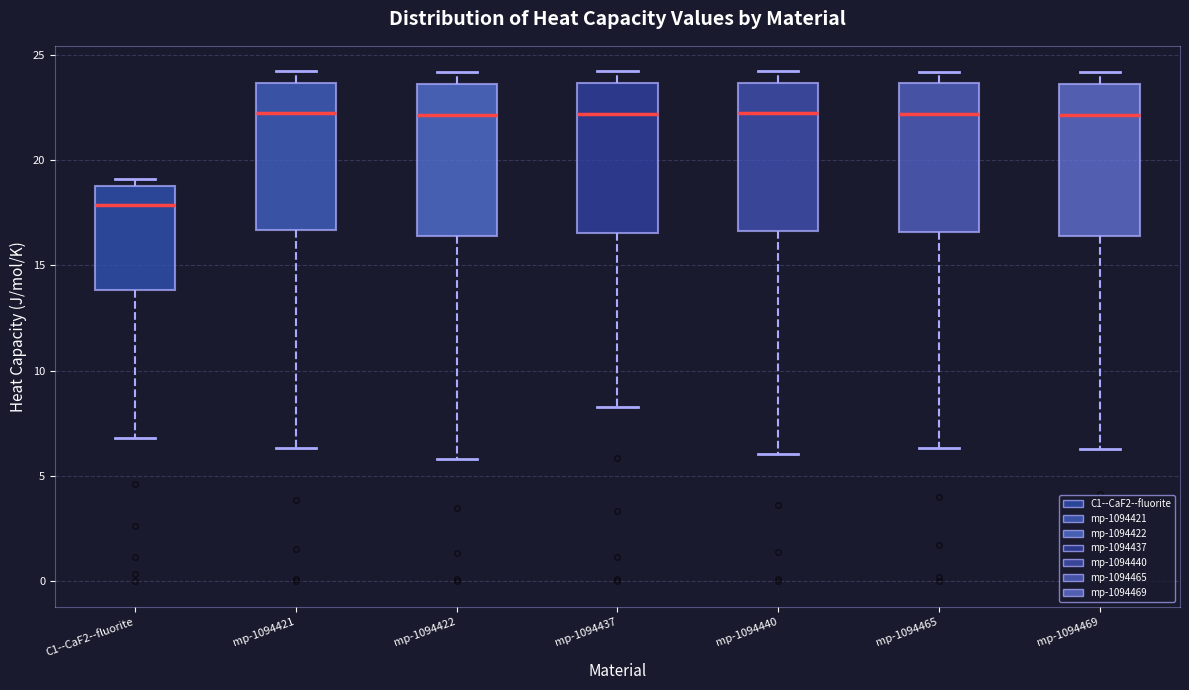

Reading left to right, transcribe this box plot: for each box, give where its median line is, the range the box spans, and where its two whiskers end, as read against the y-axis. The values are not printed on the chart, so give them approximately, as read against the axis.

C1--CaF2--fluorite: median 18.0, box 14.0 to 19.0, whiskers 7.0 to 19.0 (just above the box's upper edge)
mp-1094421: median 22.0, box 16.5 to 23.5, whiskers 6.5 to 24.0
mp-1094422: median 22.0, box 16.5 to 23.5, whiskers 6.0 to 24.0
mp-1094437: median 22.0, box 16.5 to 23.5, whiskers 8.5 to 24.0
mp-1094440: median 22.0, box 16.5 to 23.5, whiskers 6.0 to 24.0
mp-1094465: median 22.0, box 16.5 to 23.5, whiskers 6.5 to 24.0
mp-1094469: median 22.0, box 16.5 to 23.5, whiskers 6.5 to 24.0